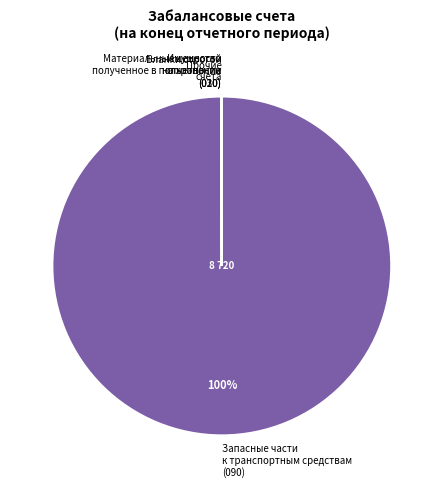

Is there a majority slice in this chart?

Yes